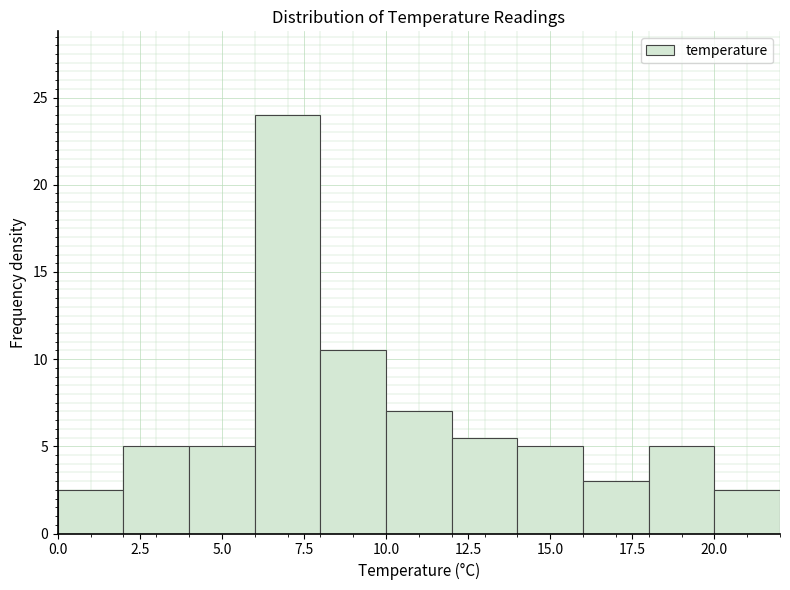

How tall is the bar that spans 6 to 8 on the x-axis? The values are not printed on the chart, so give them approximately, as read against the axis.

24.0